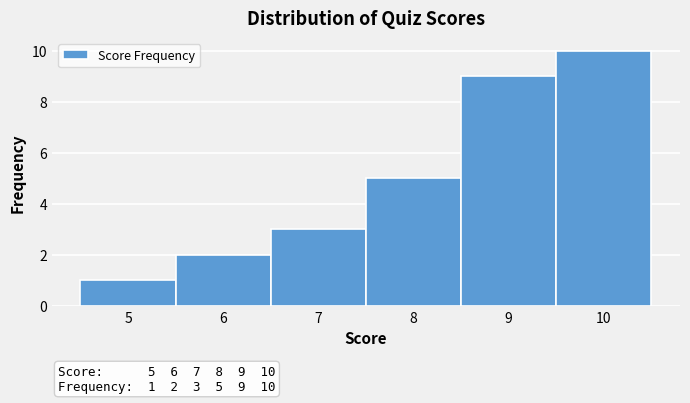

Which range on the x-axis has the tallest bar?

9.5 to 10.5